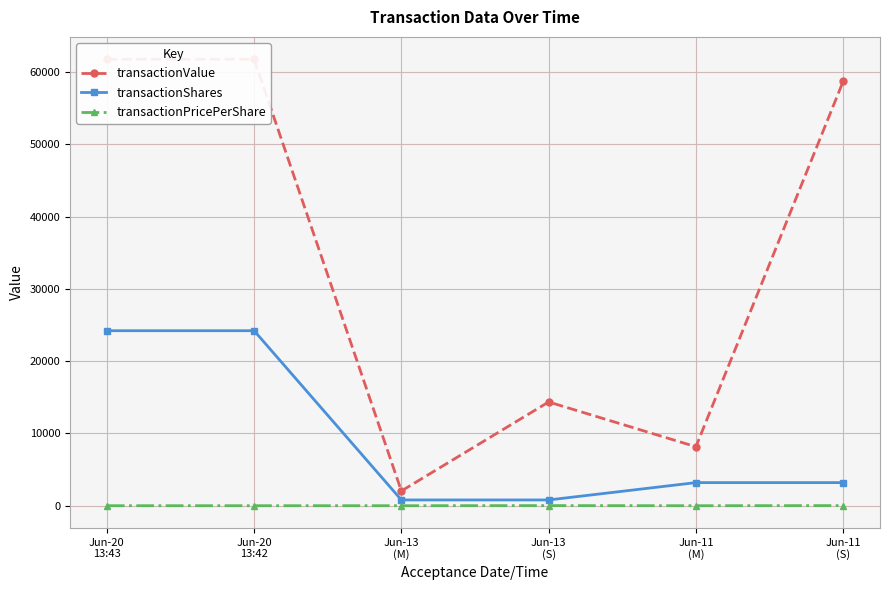

Rank the categories by transactionValue value from lowest to highest.

Jun-13
(M), Jun-11
(M), Jun-13
(S), Jun-11
(S), Jun-20
13:43, Jun-20
13:42